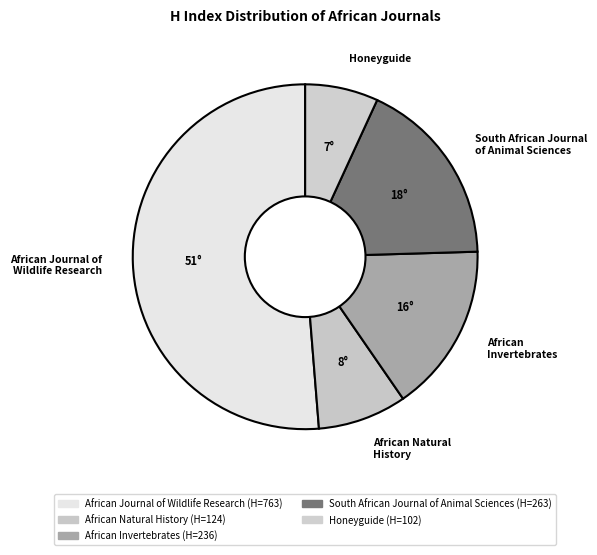

Count the number of slices in the pie.

5